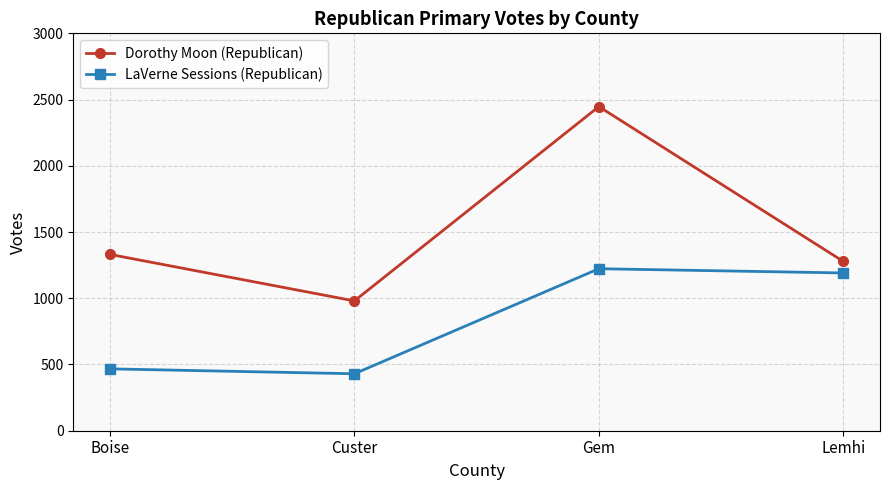

Which series has the largest total across all categories?

Dorothy Moon (Republican)